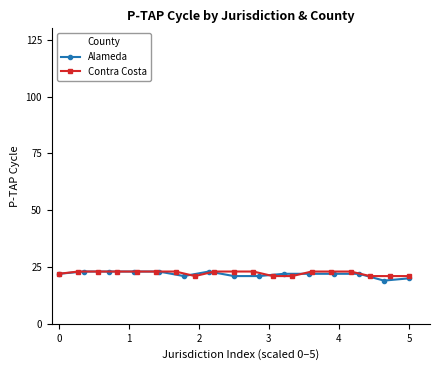

What is the highest value of the Alameda series?

23